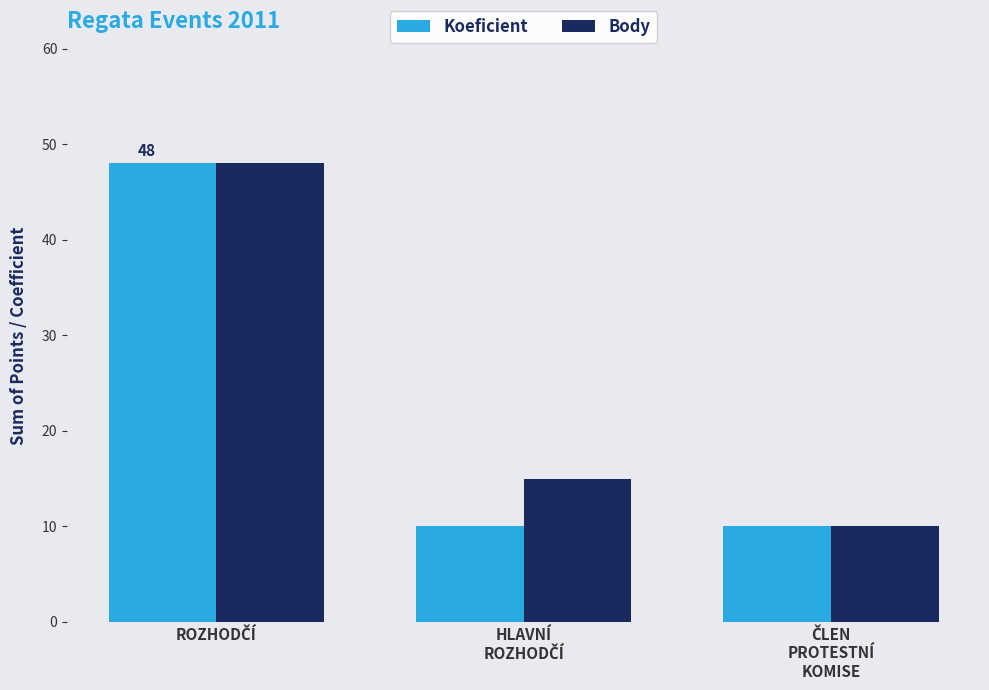

Reading left to right, what are all the values shown in this chart?

Koeficient: 48	10	10
Body: 48	15	10